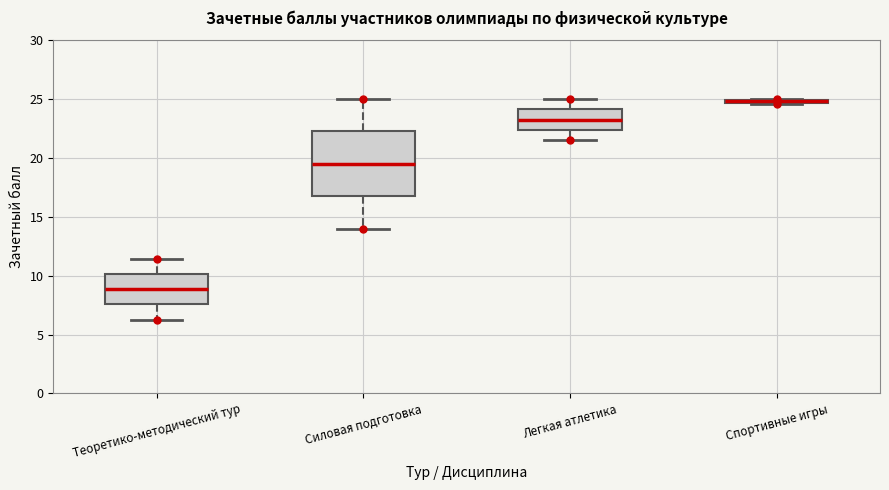

Where is the upper edge of the box for Спортивные игры on the y-axis? The values are not printed on the chart, so give them approximately, as read against the axis.

25.0